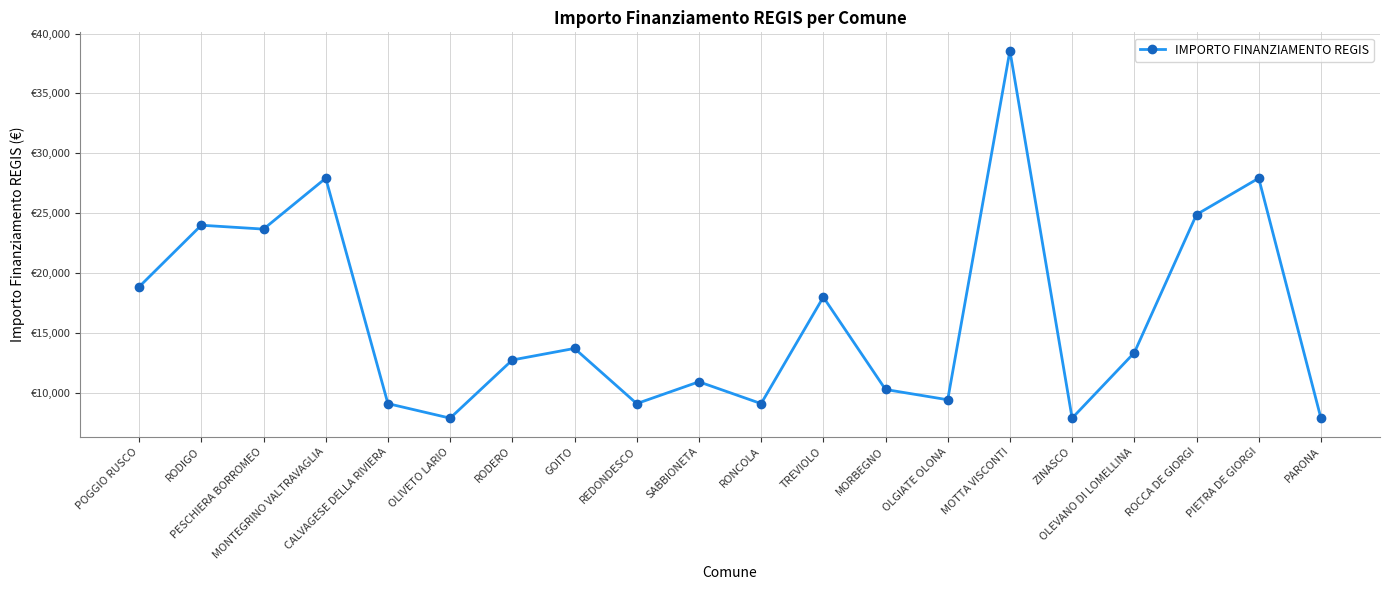

At which category does the data reach its first local valley?

PESCHIERA BORROMEO